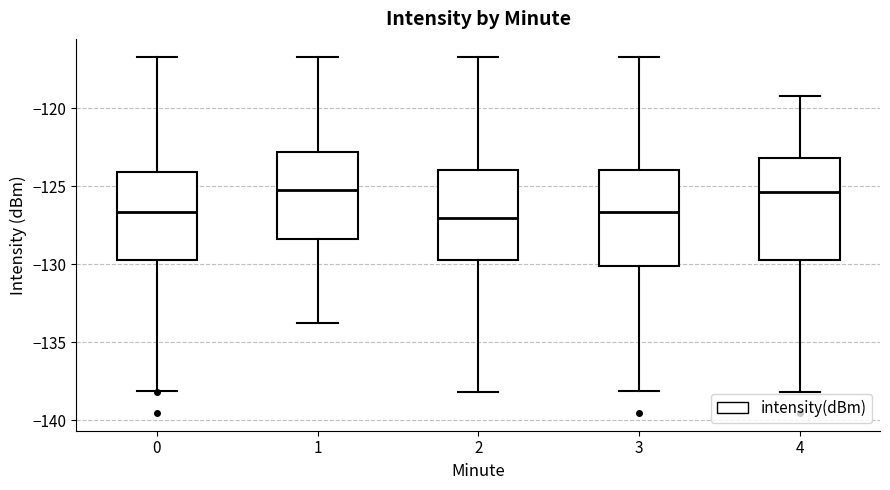

Where is the lower edge of the box at x = 4 on the y-axis? The values are not printed on the chart, so give them approximately, as read against the axis.

-129.5